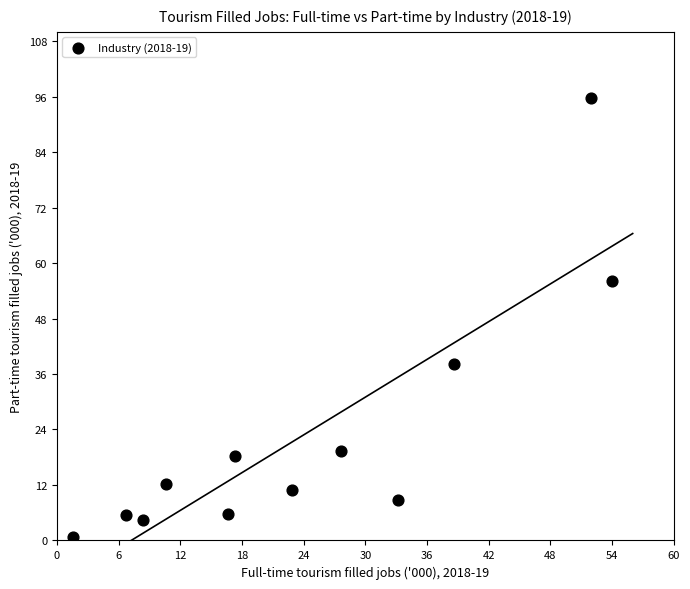

What is the average Y value?

23.0